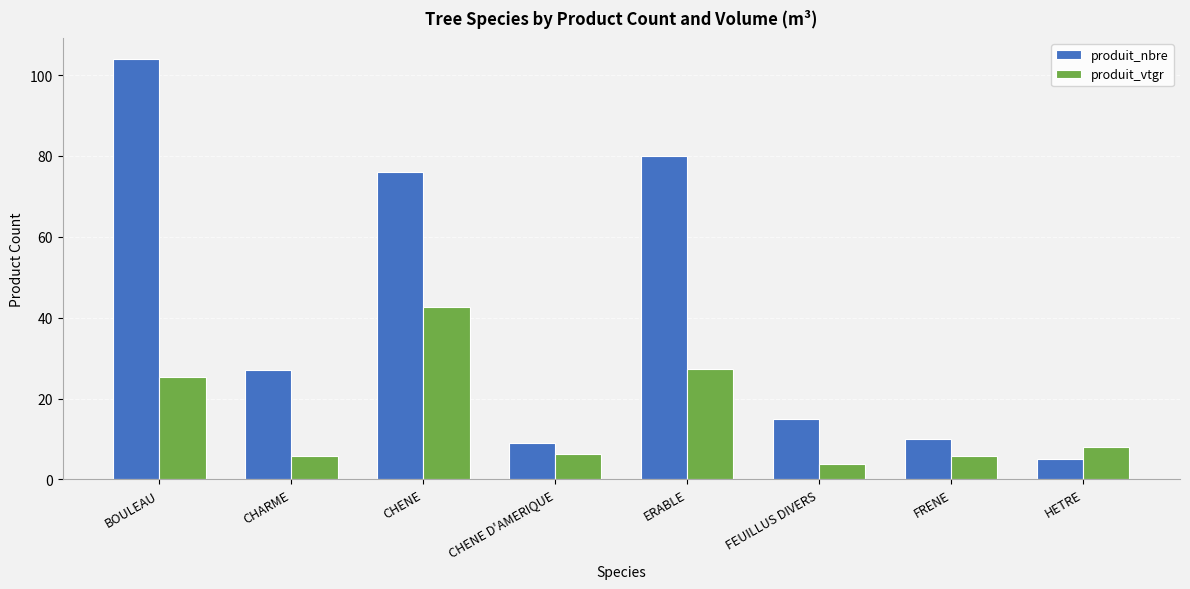

What is the lowest value of the produit_nbre series?

5.0